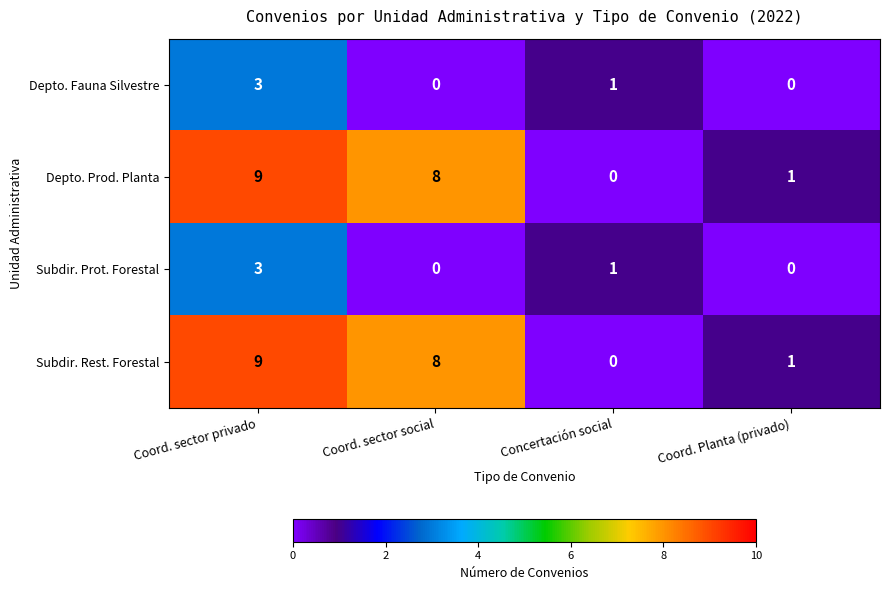

At which label is Subdir. Rest. Forestal closest to 4?

Coord. Planta (privado)